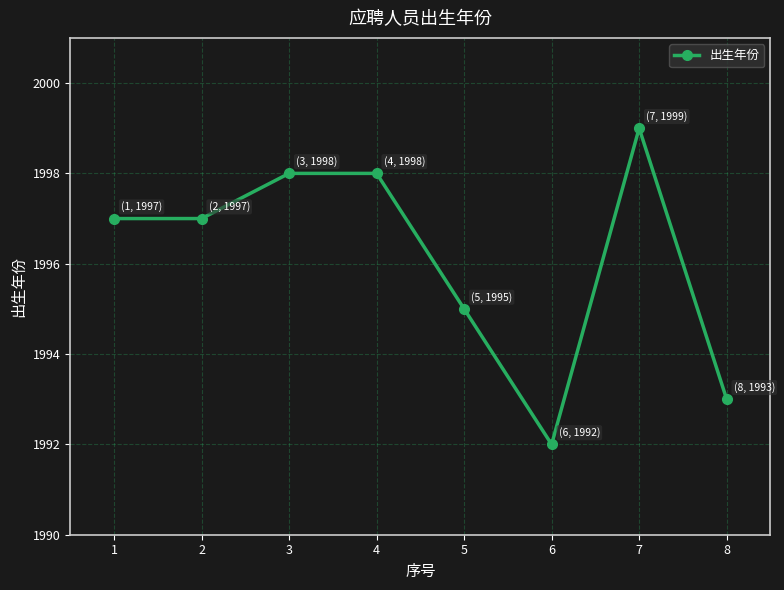

Reading left to right, what are all the values shown in this chart?

1997	1997	1998	1998	1995	1992	1999	1993